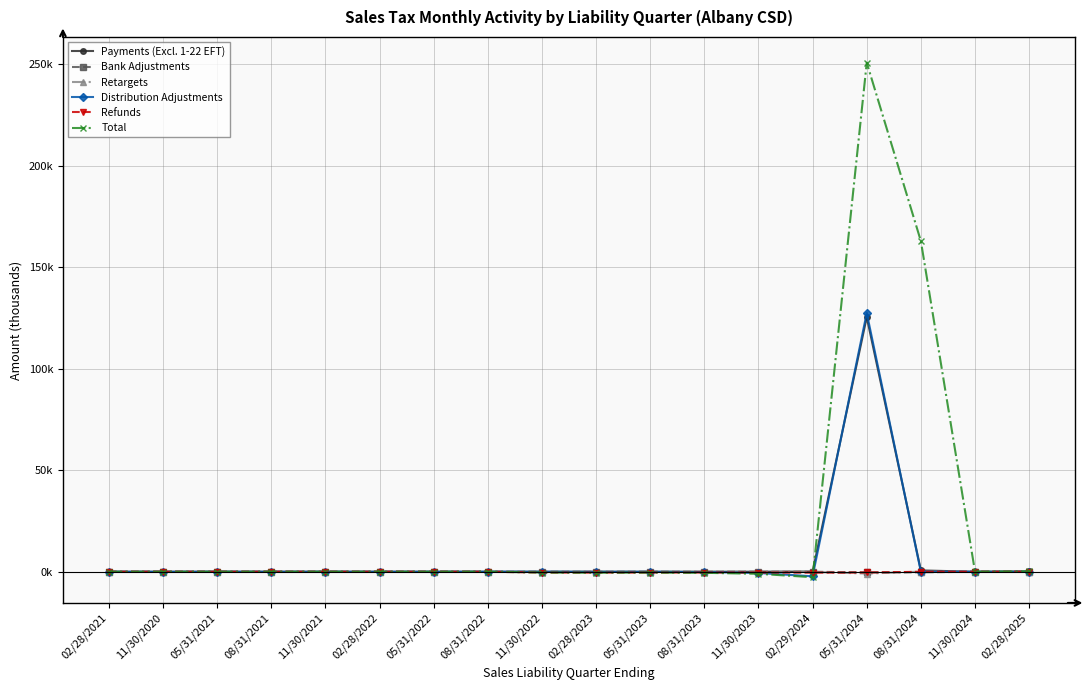

Reading right to left, list all the values displayed in this chart.

Payments (Excl. 1-22 EFT): 02/28/2025=0.2	11/30/2024=0.0	08/31/2024=0.7	05/31/2024=125.5	02/29/2024=0.1	11/30/2023=0.0	08/31/2023=0.0	05/31/2023=0.0	02/28/2023=0.0	11/30/2022=0.0	08/31/2022=0.0	05/31/2022=0.0	02/28/2022=0.0	11/30/2021=0.0	08/31/2021=0.0	05/31/2021=0.0	11/30/2020=0.0	02/28/2021=0.0
Bank Adjustments: 02/28/2025=-0.0	11/30/2024=0.0	08/31/2024=-0.3	05/31/2024=-0.3	02/29/2024=-0.0	11/30/2023=-0.0	08/31/2023=-0.0	05/31/2023=-0.0	02/28/2023=-0.0	11/30/2022=-0.0	08/31/2022=-0.0	05/31/2022=-0.0	02/28/2022=-0.0	11/30/2021=-0.0	08/31/2021=-0.0	05/31/2021=-0.0	11/30/2020=0.0	02/28/2021=-0.0
Retargets: 02/28/2025=-0.0	11/30/2024=-0.0	08/31/2024=0.0	05/31/2024=-0.9	02/29/2024=-0.1	11/30/2023=-0.0	08/31/2023=-0.0	05/31/2023=-0.0	02/28/2023=-0.0	11/30/2022=-0.0	08/31/2022=0.0	05/31/2022=-0.0	02/28/2022=-0.0	11/30/2021=-0.0	08/31/2021=-0.0	05/31/2021=-0.0	11/30/2020=0.0	02/28/2021=0.0
Distribution Adjustments: 02/28/2025=0.0	11/30/2024=0.0	08/31/2024=-0.0	05/31/2024=127.5	02/29/2024=-2.2	11/30/2023=-0.6	08/31/2023=-0.1	05/31/2023=-0.0	02/28/2023=-0.0	11/30/2022=-0.0	08/31/2022=0.0	05/31/2022=0.0	02/28/2022=-0.0	11/30/2021=0.0	08/31/2021=-0.0	05/31/2021=-0.0	11/30/2020=-0.0	02/28/2021=-0.0
Refunds: 02/28/2025=-0.0	11/30/2024=0.0	08/31/2024=-0.0	05/31/2024=-0.4	02/29/2024=-0.5	11/30/2023=-0.4	08/31/2023=-0.4	05/31/2023=-0.4	02/28/2023=-0.4	11/30/2022=-0.4	08/31/2022=-0.0	05/31/2022=-0.0	02/28/2022=-0.0	11/30/2021=-0.0	08/31/2021=-0.0	05/31/2021=0.0	11/30/2020=0.0	02/28/2021=-0.0
Total: 02/28/2025=0.2	11/30/2024=-0.0	08/31/2024=162.9	05/31/2024=250.9	02/29/2024=-2.7	11/30/2023=-1.0	08/31/2023=-0.5	05/31/2023=-0.4	02/28/2023=-0.5	11/30/2022=-0.4	08/31/2022=0.0	05/31/2022=0.0	02/28/2022=-0.0	11/30/2021=0.0	08/31/2021=-0.0	05/31/2021=-0.0	11/30/2020=-0.0	02/28/2021=-0.0